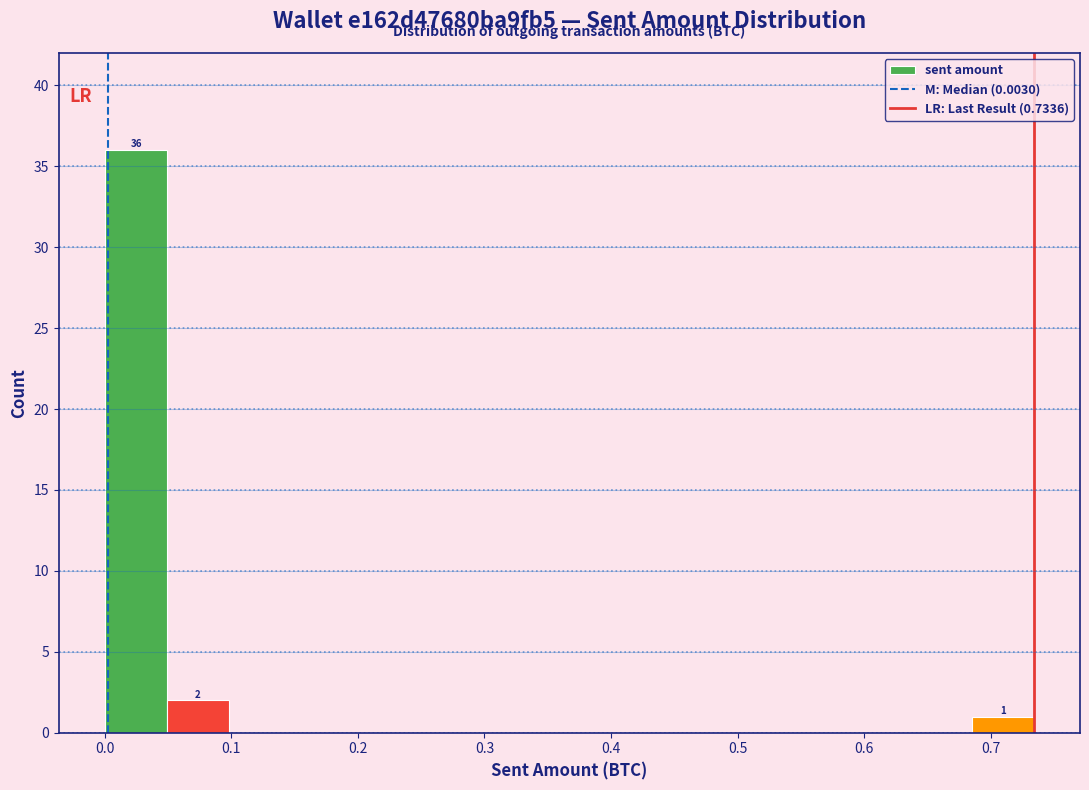

Which range on the x-axis has the tallest bar?

0.00 to 0.05